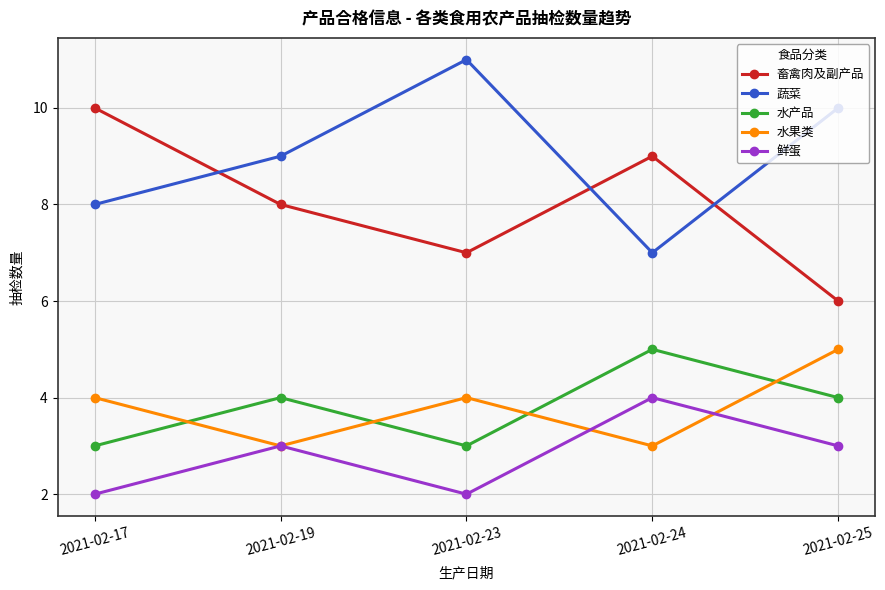

True or false: 鲜蛋 and 畜禽肉及副产品 intersect in this chart.

False